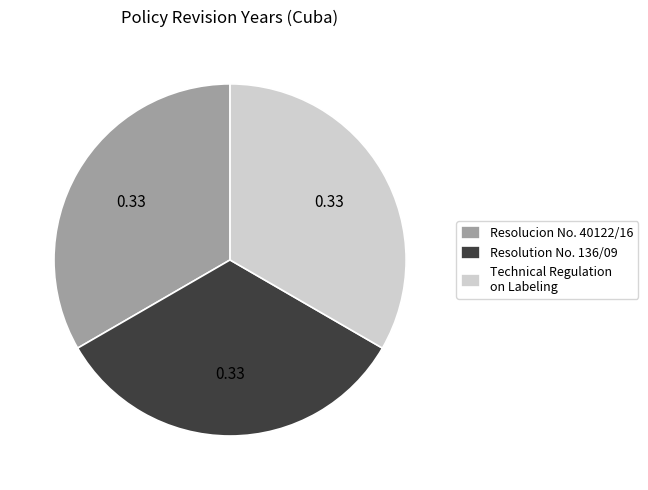

Is the sum of Resolucion No. 40122/16 and Resolution No. 136/09 greater than half?

Yes